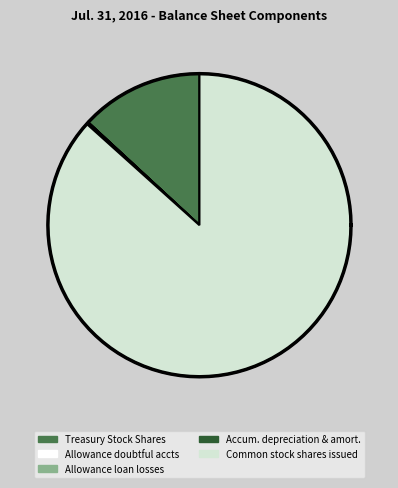

How many segments does this pie chart have?

5